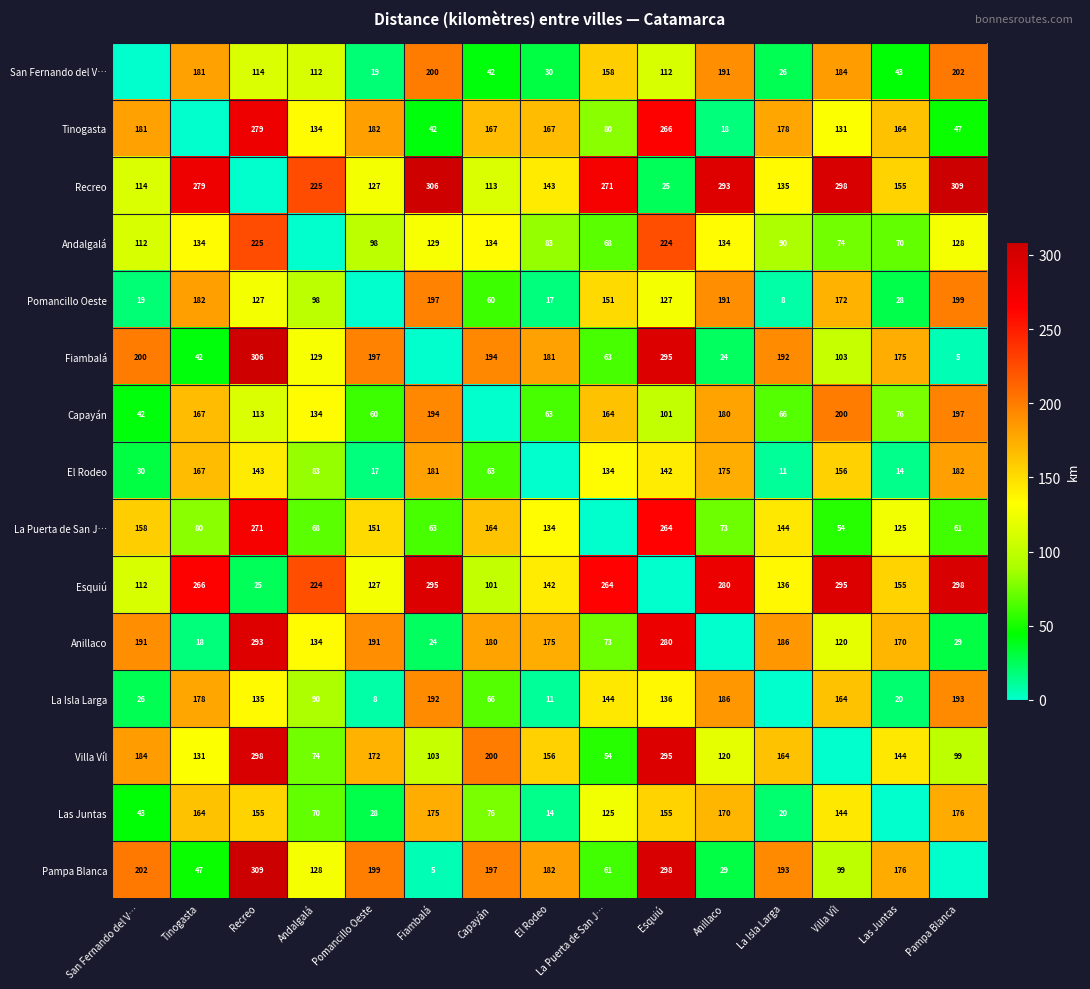

What is the difference between the Fiambalá values at La Isla Larga and Pomancillo Oeste?

5